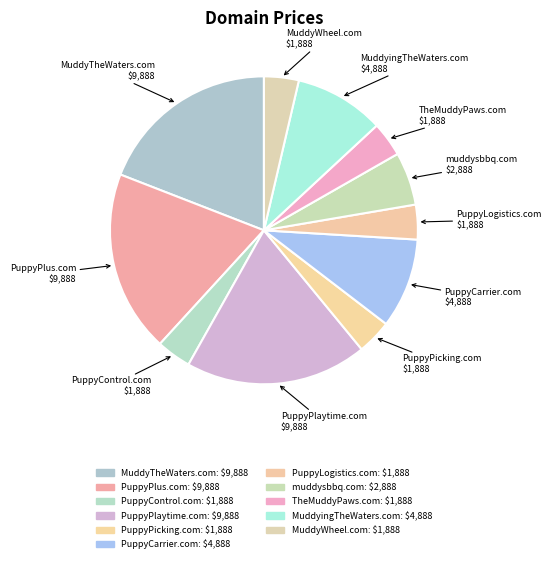

How many slices are in this pie chart?

11